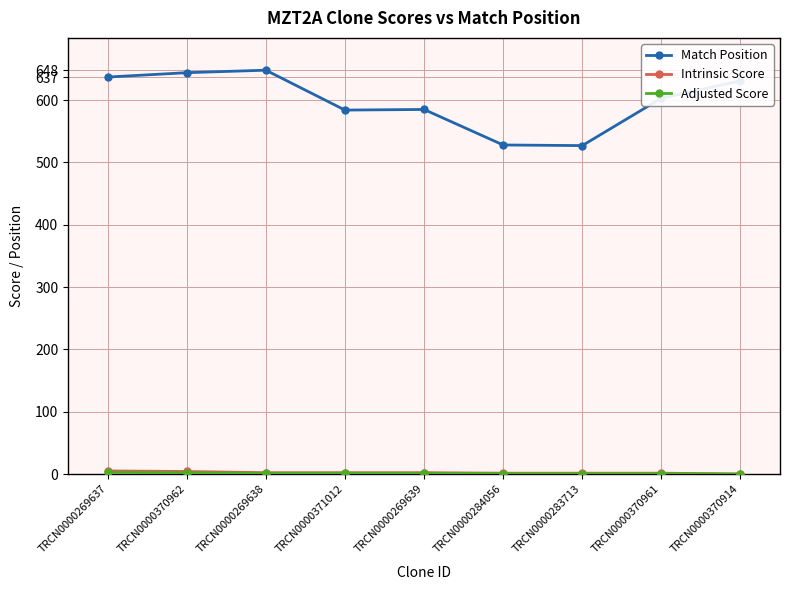

True or false: Match Position has more than 0 interior local peaks.

True